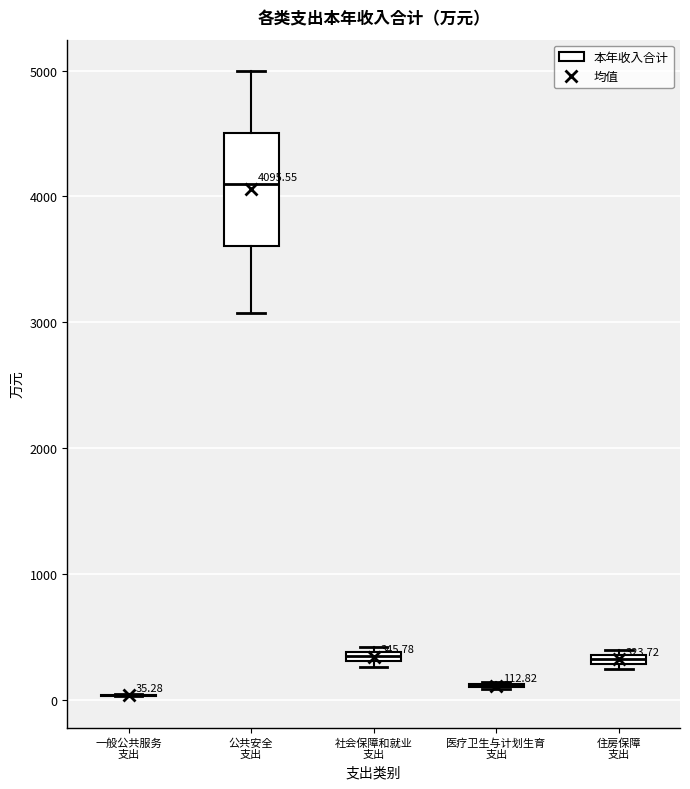

Comparing the boxes themselves (not the whiskers), which one is the tallest?

公共安全 支出